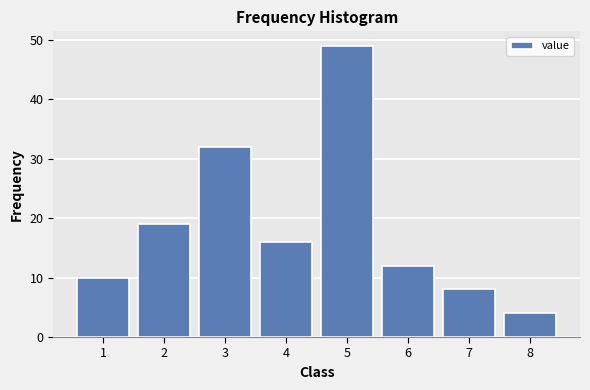

Reading left to right, transcribe all the data shown in this chart.

1=10	2=19	3=32	4=16	5=49	6=12	7=8	8=4